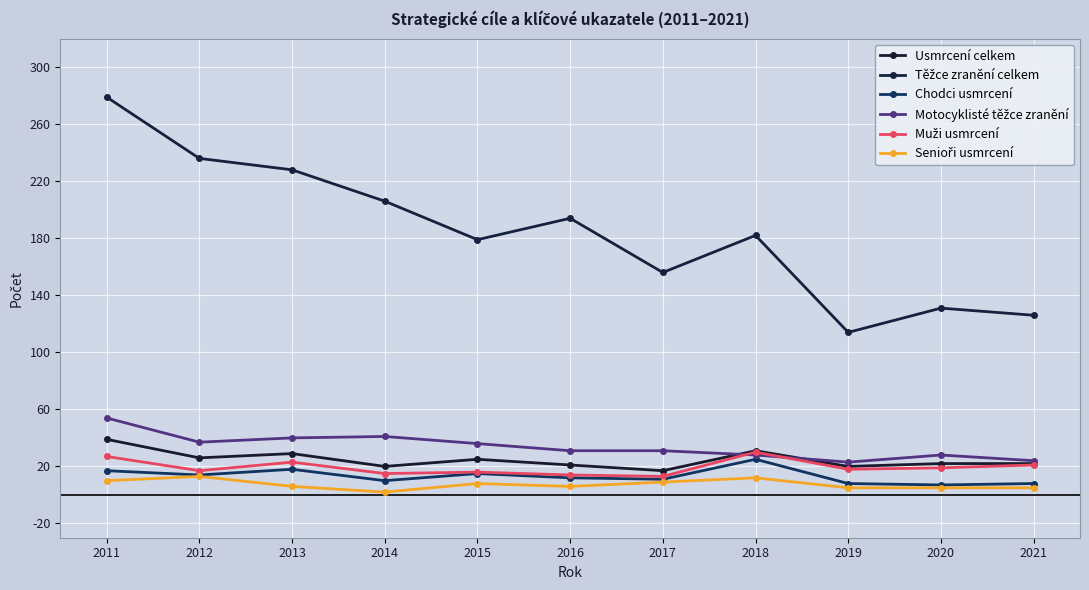

How many lines are shown in the chart?

6